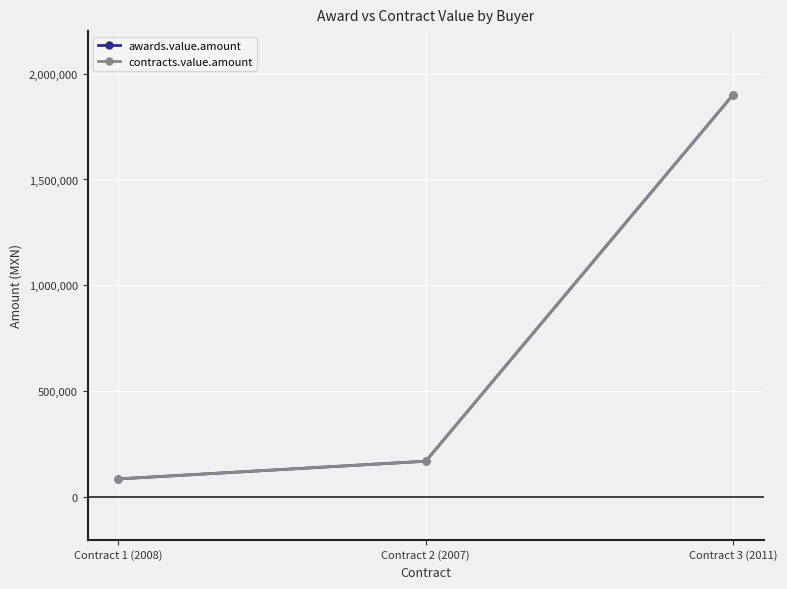

True or false: contracts.value.amount has a value of 51822.7 at Contract 1 (2008).

False